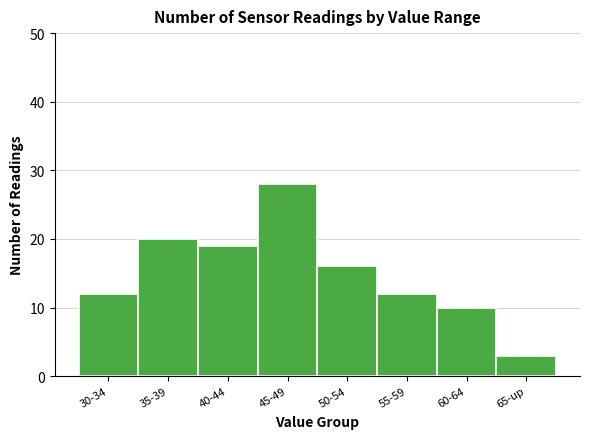

Reading left to right, list all the values displayed in this chart.

12	20	19	28	16	12	10	3